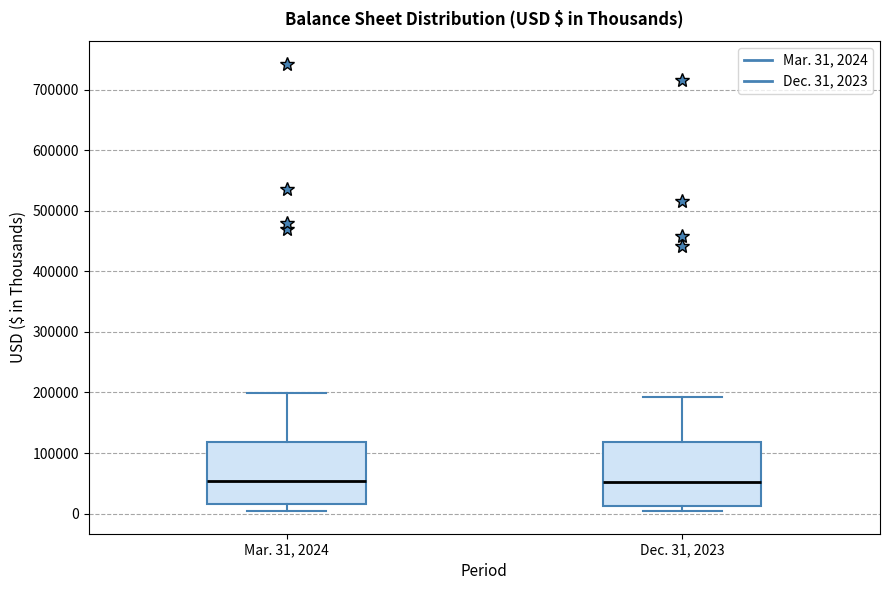

Reading left to right, read every box against the y-axis: the position of its median line, the range the box covers, and the ends of its whiskers. The values are not printed on the chart, so give them approximately, as read against the axis.

Mar. 31, 2024: median 50000, box 20000 to 120000, whiskers 0 to 200000
Dec. 31, 2023: median 50000, box 10000 to 120000, whiskers 0 to 190000